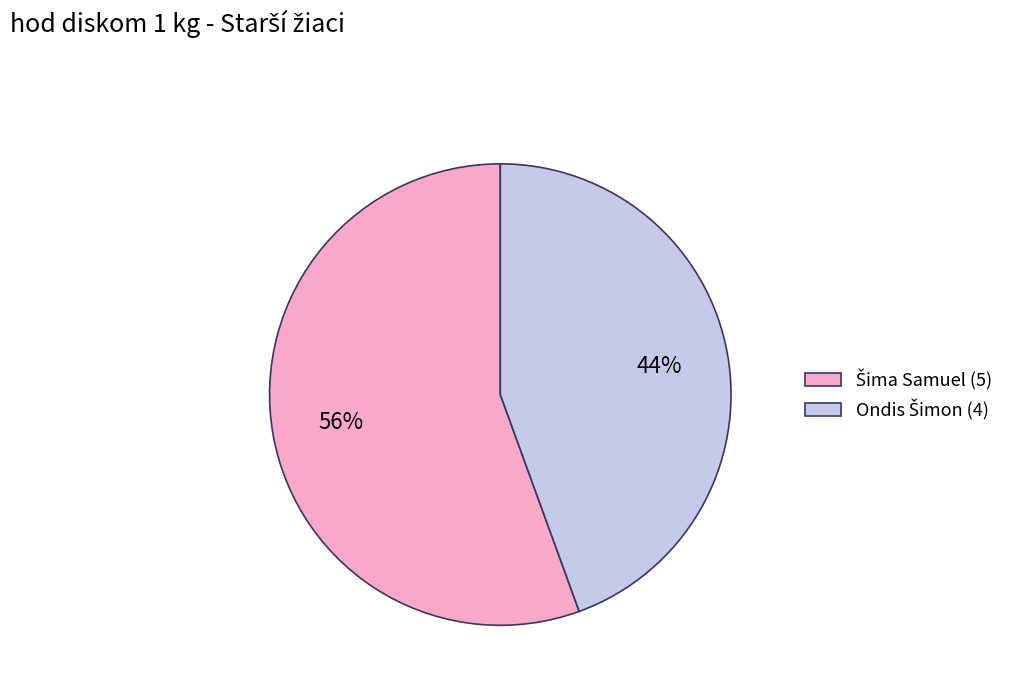

How many slices are in this pie chart?

2